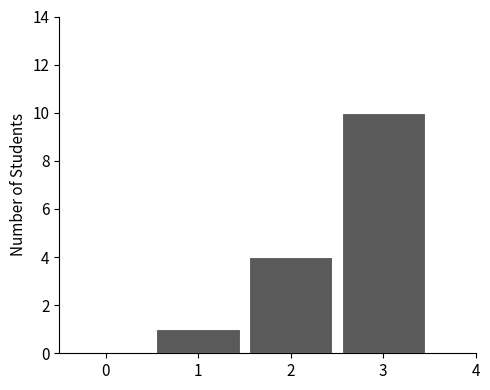

Reading right to left, extract all data points from this chart.

3=10	2=4	1=1	0=0